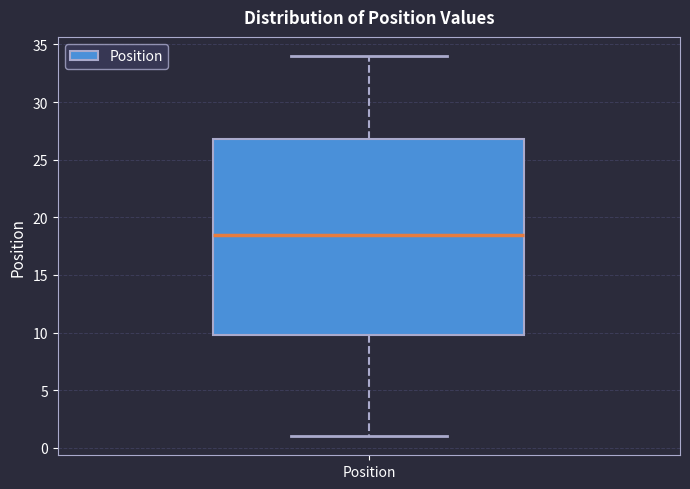

Transcribe this box plot: give where the median line is, the range the box spans, and where the two whiskers end, as read against the y-axis. The values are not printed on the chart, so give them approximately, as read against the axis.

median 18.5, box 10.0 to 27.0, whiskers 1.0 to 34.0